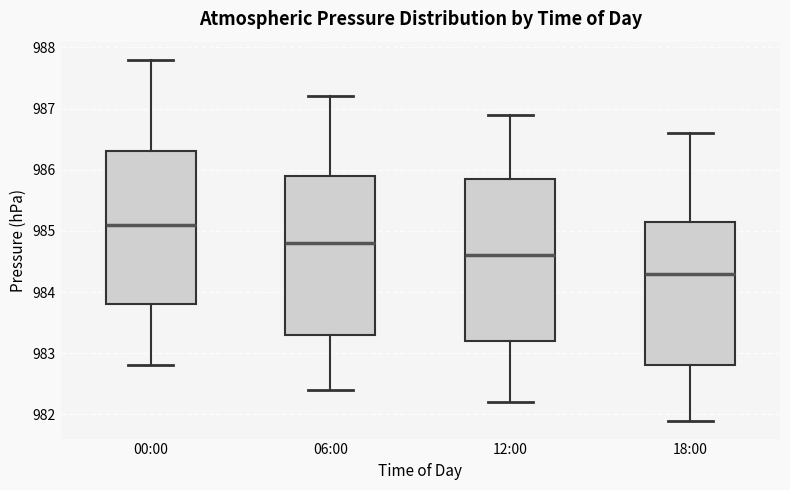

Where is the upper edge of the box for 12:00 on the y-axis? The values are not printed on the chart, so give them approximately, as read against the axis.

985.9